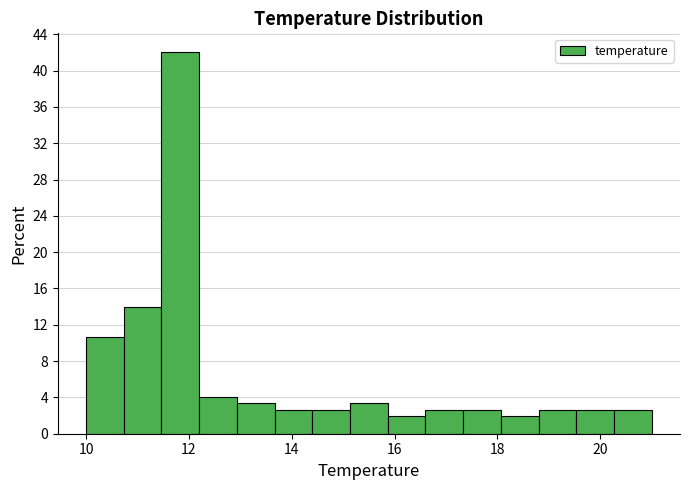

Read against the x-axis, roughly where is the centre of the tallest bar?

11.8